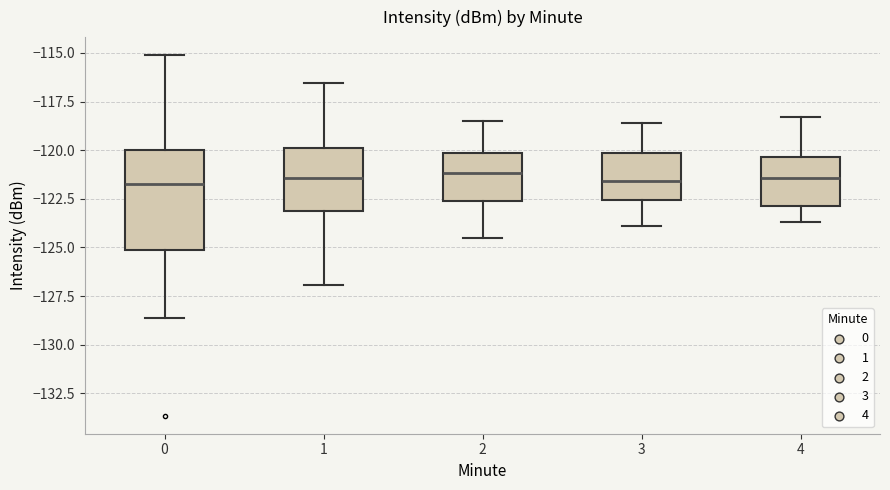

Reading left to right, read every box against the y-axis: the position of its median line, the range the box covers, and the ends of its whiskers. The values are not printed on the chart, so give them approximately, as read against the axis.

0: median -121.5, box -125.0 to -120.0, whiskers -128.5 to -115.0
1: median -121.5, box -123.0 to -120.0, whiskers -127.0 to -116.5
2: median -121.0, box -122.5 to -120.0, whiskers -124.5 to -118.5
3: median -121.5, box -122.5 to -120.0, whiskers -124.0 to -118.5
4: median -121.5, box -123.0 to -120.5, whiskers -123.5 to -118.5